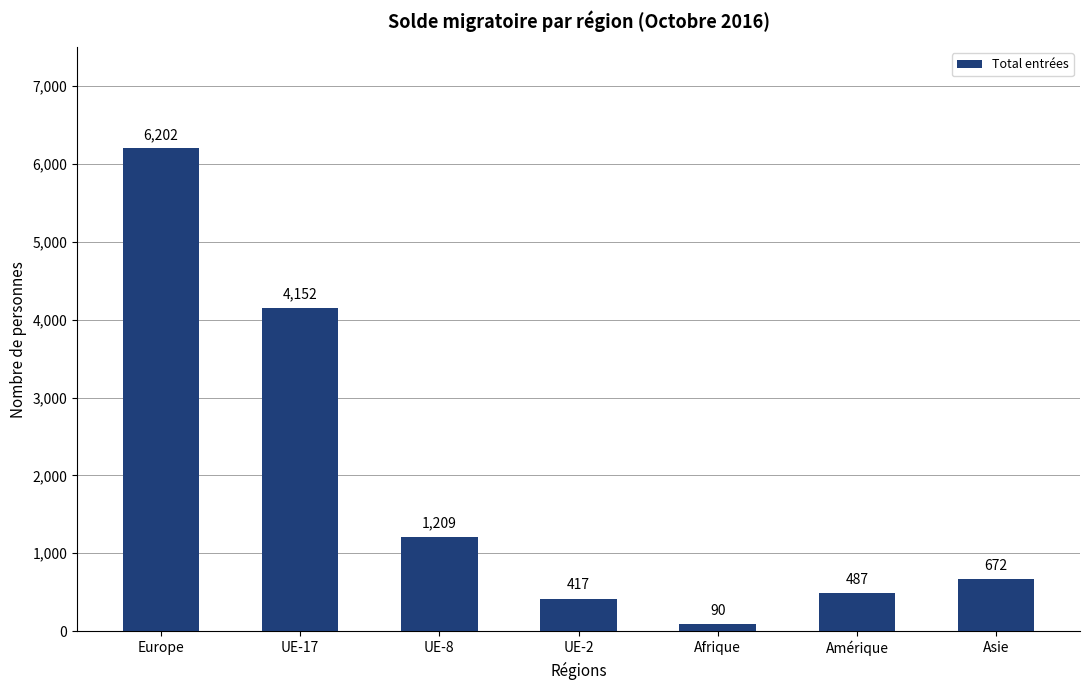

What is the difference between the maximum and minimum values?

6112